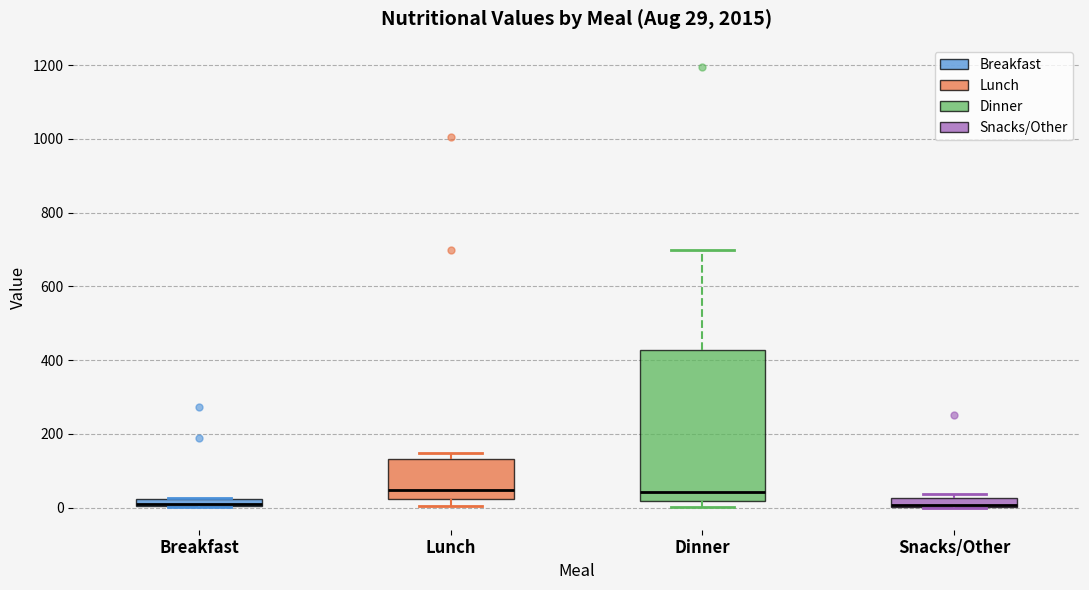

Comparing the boxes themselves (not the whiskers), which one is the tallest?

Dinner